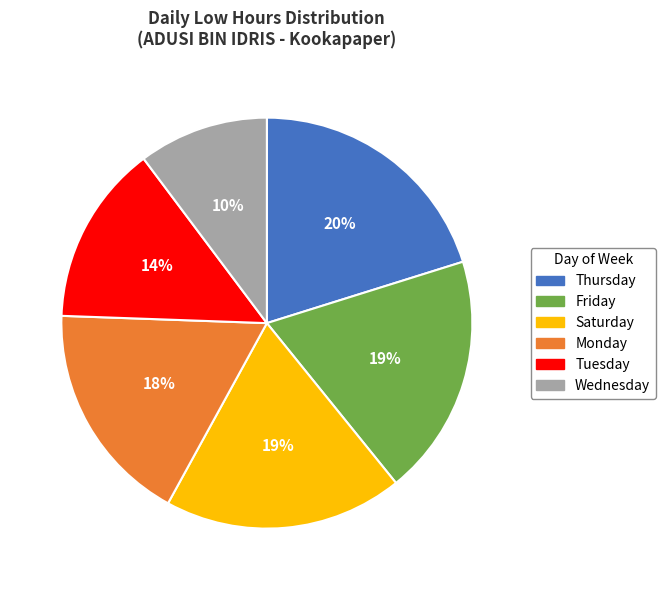

Which category has the smallest portion of the pie?

Wednesday